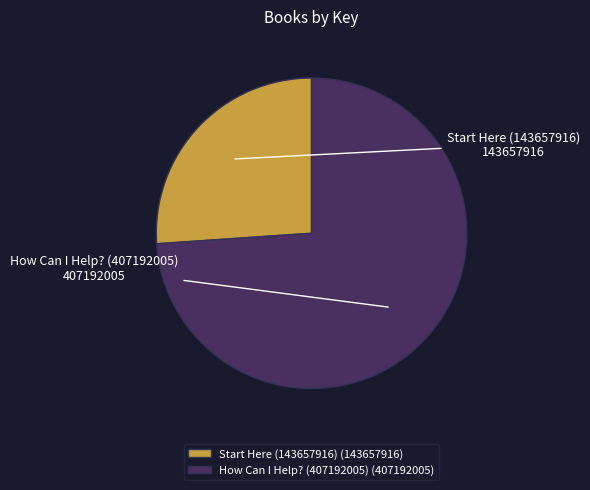

Does Start Here (143657916) represent more than half of the total?

No